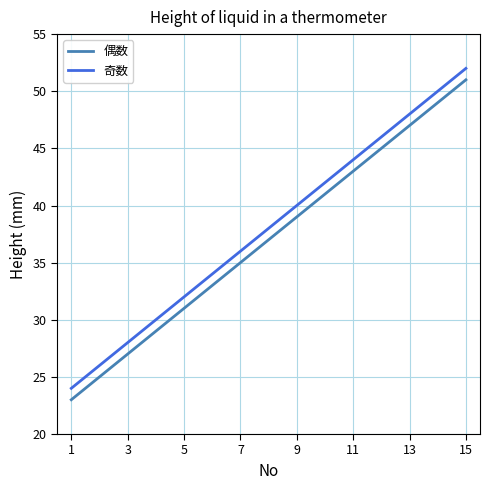

What is the maximum value for 偶数?

51